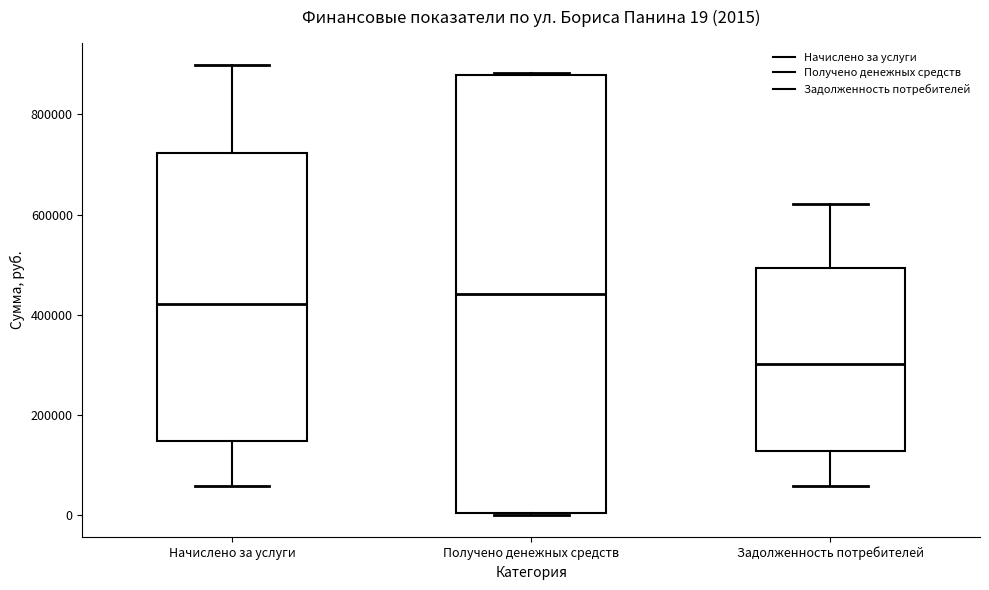

Which box's median line is the highest?

Получено денежных средств